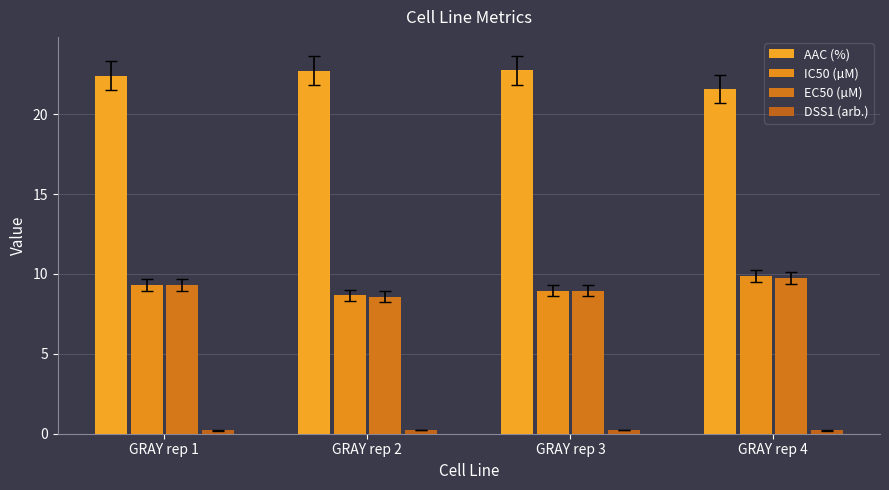

Is it true that DSS1 (arb.) equals 0.3 at GRAY rep 1?

False